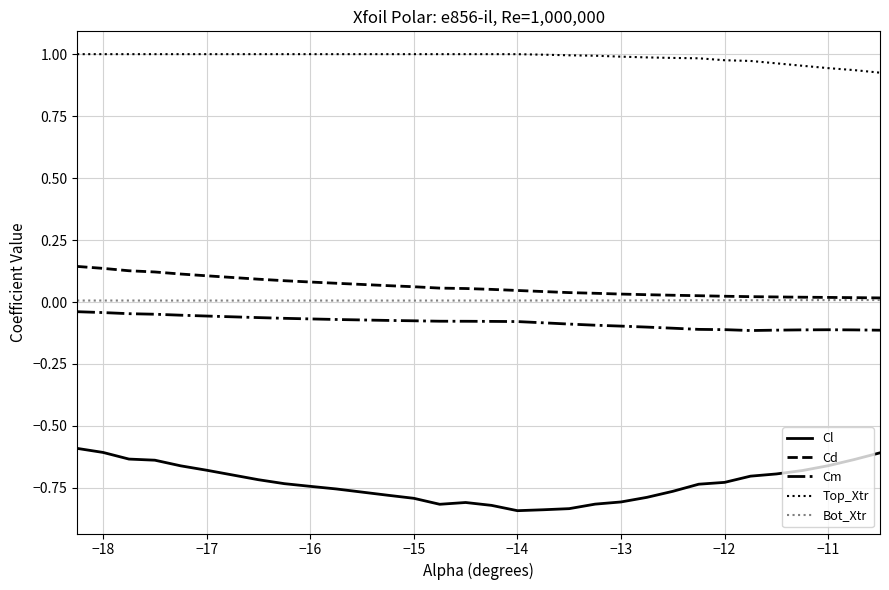

Which series has the largest range (max minus min)?

Cl